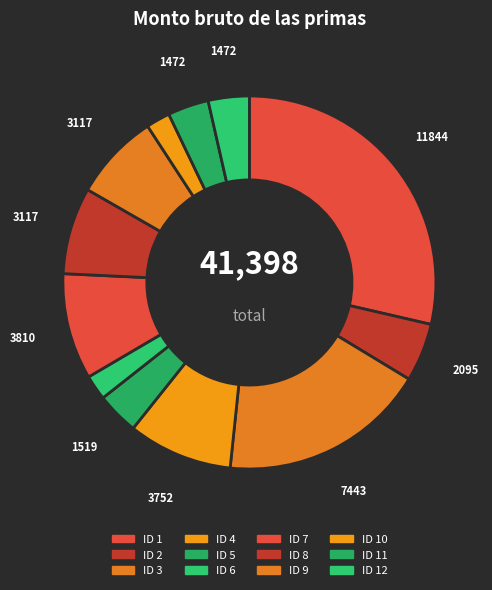

How many segments does this pie chart have?

12